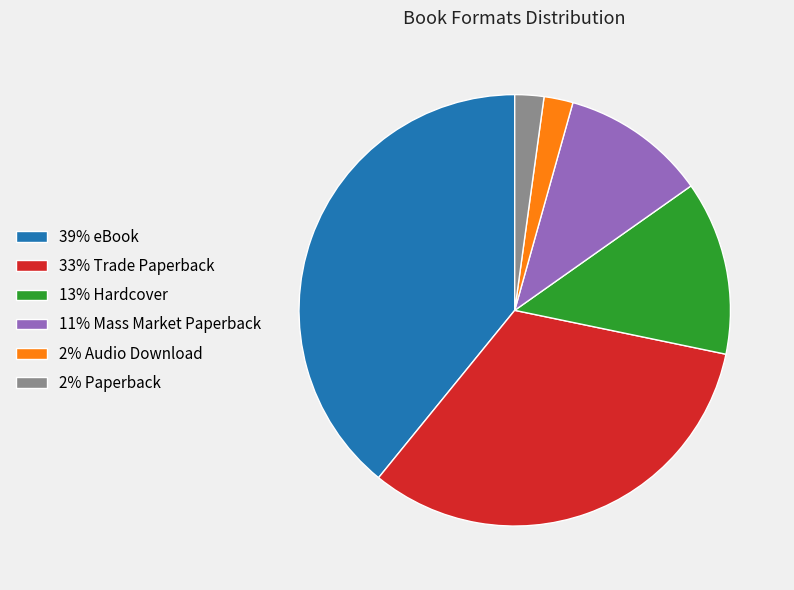

Is it true that 2% Audio Download is 13% of the pie?

False